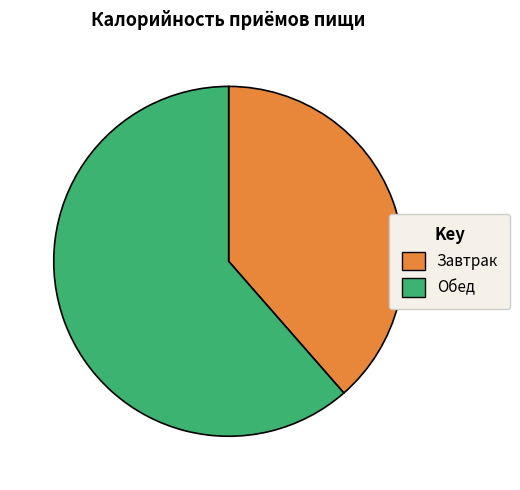

How many slices are in this pie chart?

2